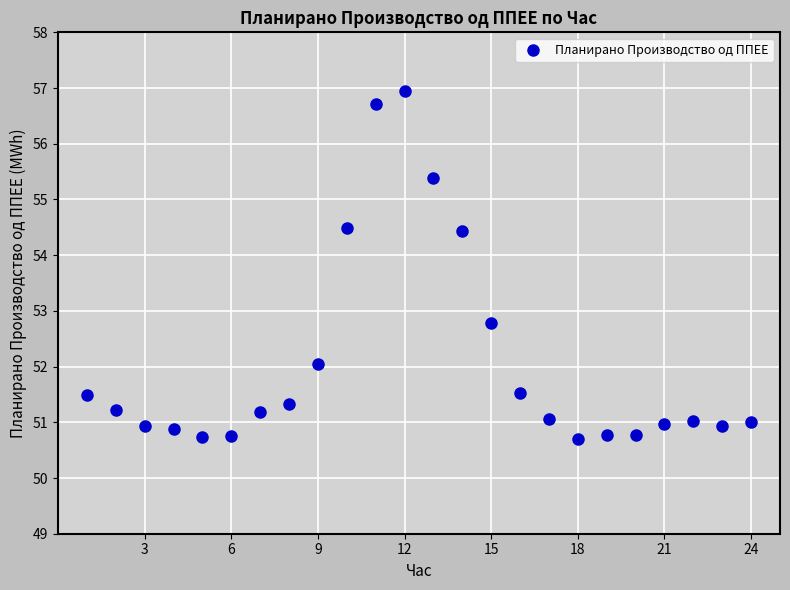

What Y value in the scatter plot is closest to 53?

52.8